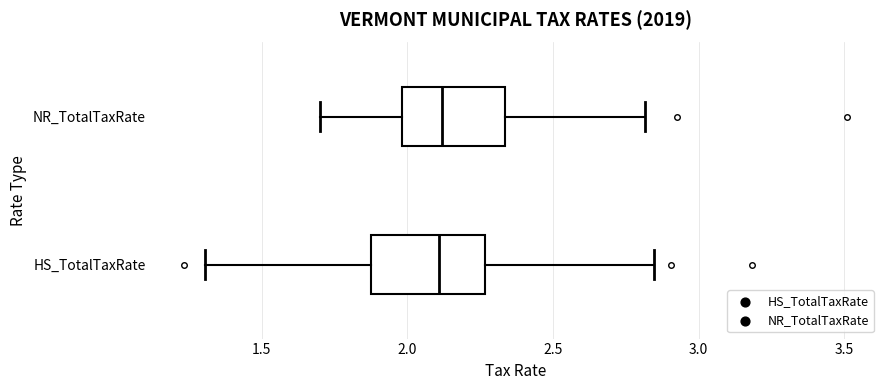

Reading bottom to top, transcribe this box plot: for each box, give where its median line is, the range the box spans, and where its two whiskers end, as read against the x-axis. The values are not printed on the chart, so give them approximately, as read against the axis.

HS_TotalTaxRate: median 2.10, box 1.90 to 2.25, whiskers 1.30 to 2.85
NR_TotalTaxRate: median 2.10, box 2.00 to 2.35, whiskers 1.70 to 2.80